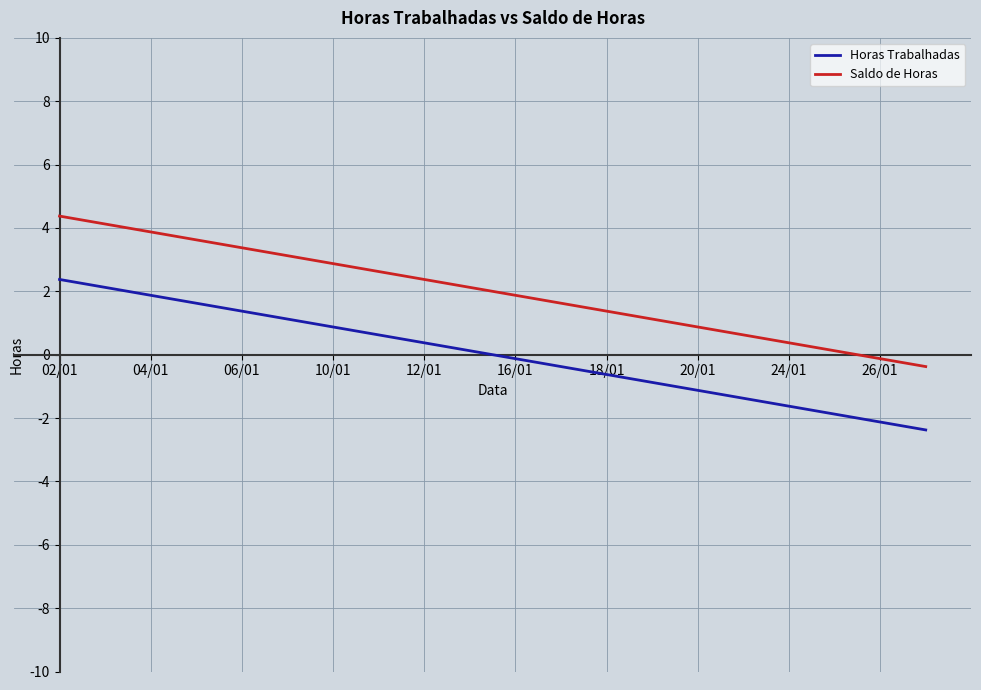

True or false: Saldo de Horas and Horas Trabalhadas intersect in this chart.

False